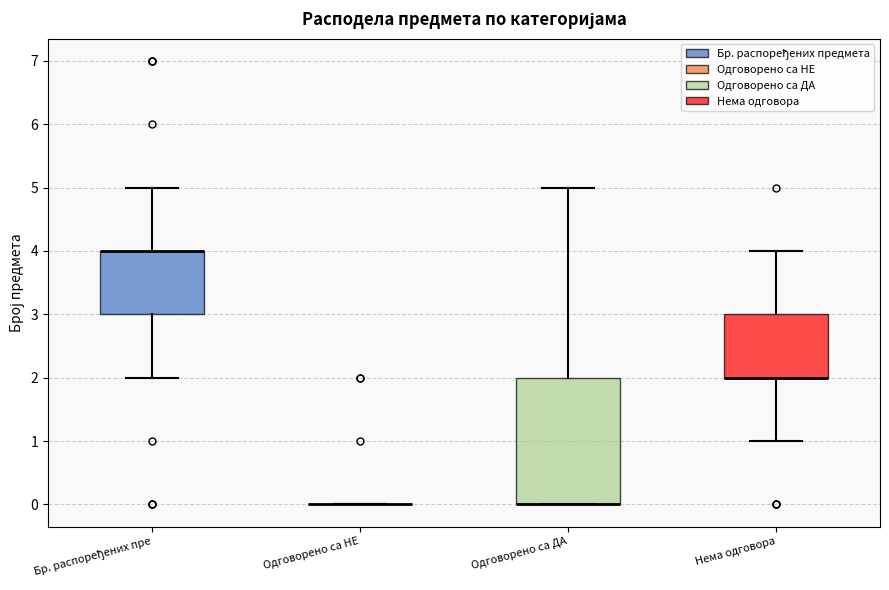

Where does the upper whisker of the box for Одговорено са ДА end on the y-axis? The values are not printed on the chart, so give them approximately, as read against the axis.

5